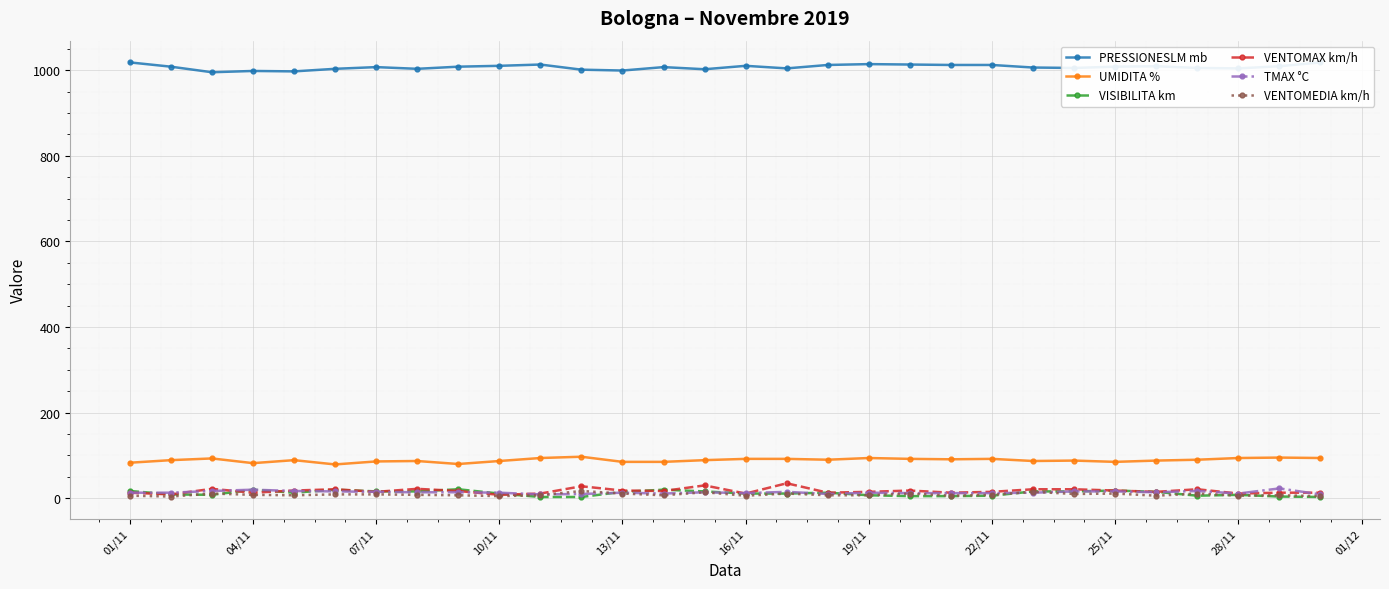

True or false: VISIBILITA km has more than 2 interior local peaks.

True